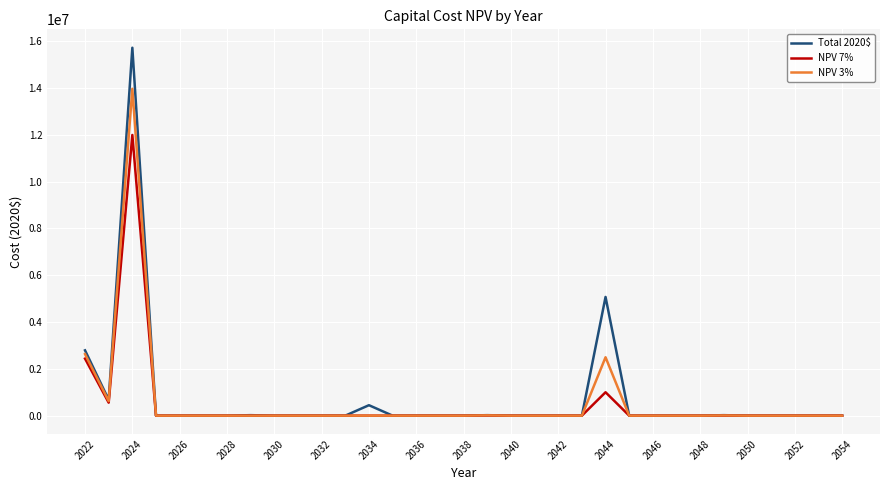

Does the chart display data point markers on the line(s)?

No